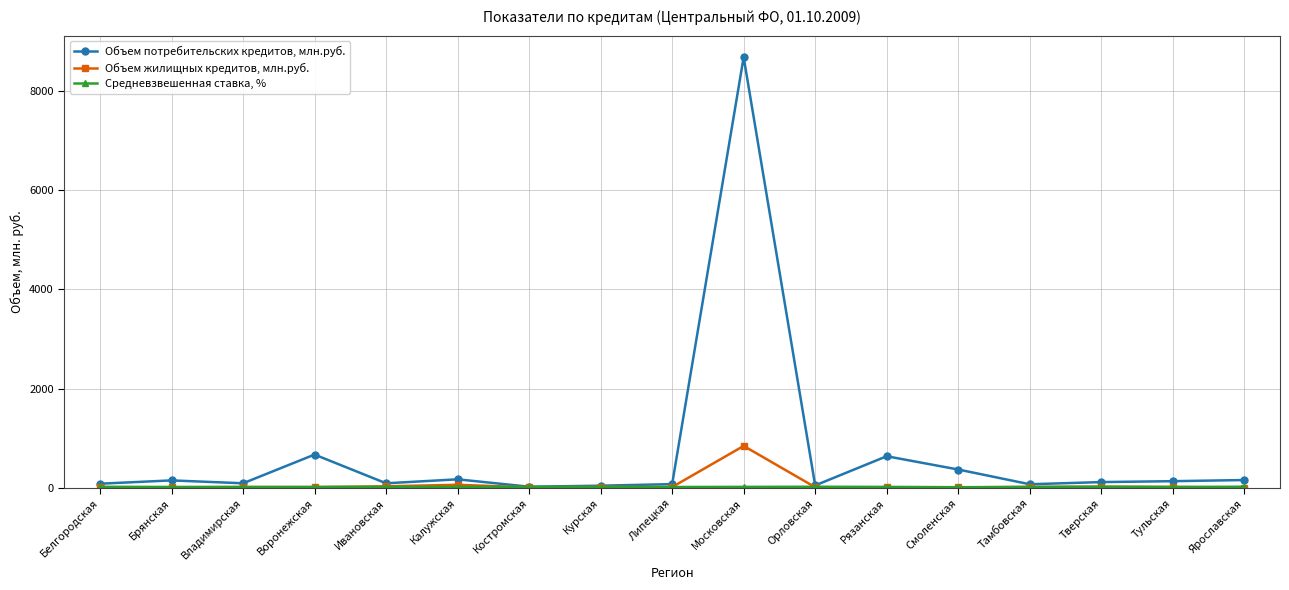

At which category is the sum across all series the highest?

Московская